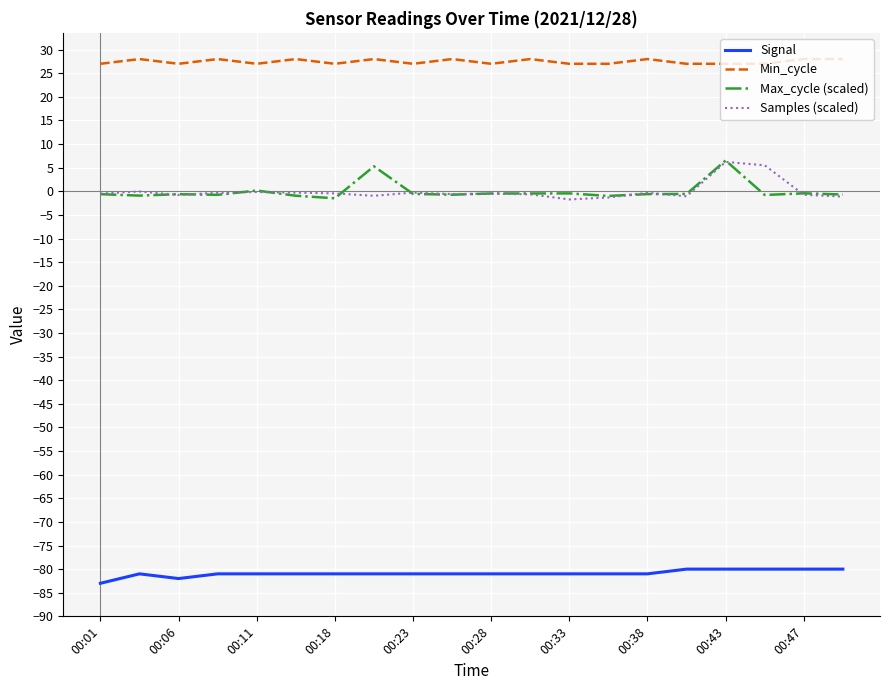

Which series has the largest total across all categories?

Min_cycle